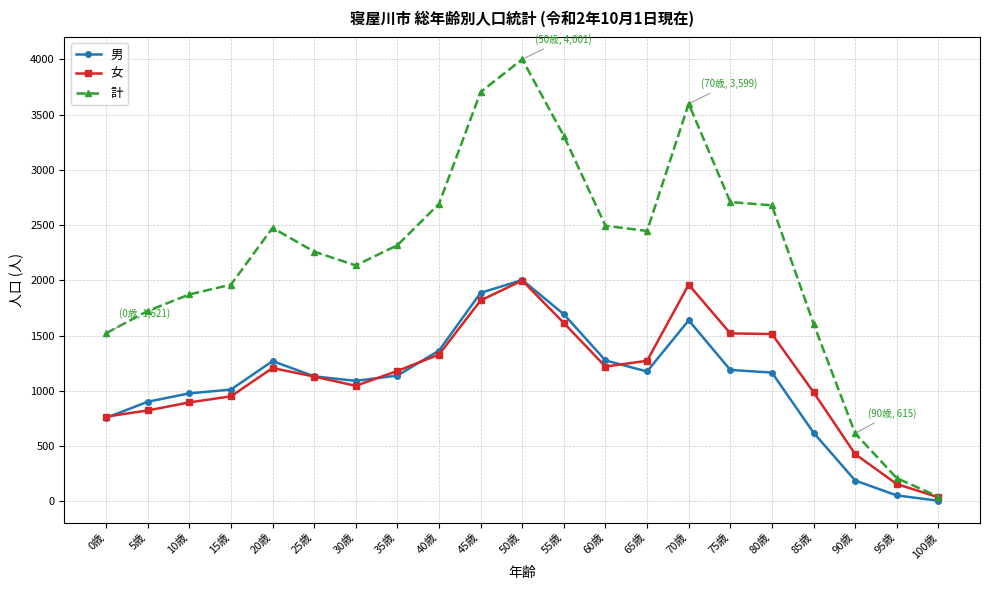

What is the approximate value of 男 at 70歳?

1638